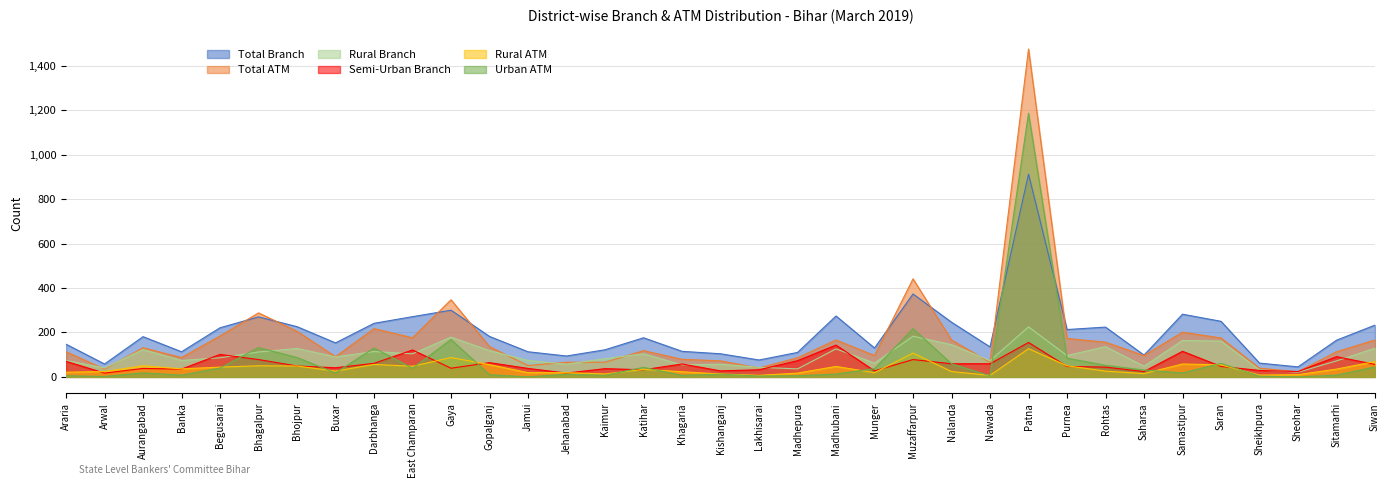

Reading left to right, list all the values displayed in this chart.

Total Branch: Araria=147	Arwal=58	Aurangabad=181	Banka=113	Begusarai=221	Bhagalpur=270	Bhojpur=226	Buxar=153	Darbhanga=241	East Champaran=271	Gaya=300	Gopalganj=182	Jamui=113	Jehanabad=94	Kaimur=122	Katihar=176	Khagaria=115	Kishanganj=104	Lakhisarai=76	Madhepura=110	Madhubani=274	Munger=130	Muzaffarpur=373	Nalanda=246	Nawada=135	Patna=912	Purnea=213	Rohtas=224	Saharsa=98	Samastipur=282	Saran=250	Sheikhpura=62	Sheohar=45	Sitamarhi=165	Siwan=233
Total ATM: Araria=113	Arwal=35	Aurangabad=131	Banka=87	Begusarai=184	Bhagalpur=288	Bhojpur=205	Buxar=91	Darbhanga=217	East Champaran=176	Gaya=347	Gopalganj=136	Jamui=51	Jehanabad=66	Kaimur=66	Katihar=118	Khagaria=79	Kishanganj=72	Lakhisarai=40	Madhepura=86	Madhubani=166	Munger=96	Muzaffarpur=441	Nalanda=166	Nawada=65	Patna=1475	Purnea=173	Rohtas=156	Saharsa=96	Samastipur=201	Saran=175	Sheikhpura=39	Sheohar=23	Sitamarhi=113	Siwan=166
Rural Branch: Araria=74	Arwal=40	Aurangabad=123	Banka=74	Begusarai=86	Bhagalpur=112	Bhojpur=128	Buxar=90	Darbhanga=114	East Champaran=104	Gaya=179	Gopalganj=118	Jamui=74	Jehanabad=57	Kaimur=82	Katihar=104	Khagaria=54	Kishanganj=57	Lakhisarai=43	Madhepura=36	Madhubani=126	Munger=62	Muzaffarpur=183	Nalanda=145	Nawada=73	Patna=225	Purnea=96	Rohtas=136	Saharsa=48	Samastipur=164	Saran=161	Sheikhpura=31	Sheohar=21	Sitamarhi=72	Siwan=129
Semi-Urban Branch: Araria=70	Arwal=17	Aurangabad=38	Banka=35	Begusarai=101	Bhagalpur=78	Bhojpur=49	Buxar=41	Darbhanga=61	East Champaran=121	Gaya=39	Gopalganj=64	Jamui=38	Jehanabad=17	Kaimur=37	Katihar=32	Khagaria=58	Kishanganj=27	Lakhisarai=32	Madhepura=73	Madhubani=143	Munger=27	Muzaffarpur=78	Nalanda=59	Nawada=59	Patna=155	Purnea=47	Rohtas=44	Saharsa=24	Samastipur=115	Saran=47	Sheikhpura=29	Sheohar=24	Sitamarhi=91	Siwan=56
Rural ATM: Araria=21	Arwal=24	Aurangabad=50	Banka=36	Begusarai=44	Bhagalpur=50	Bhojpur=49	Buxar=26	Darbhanga=56	East Champaran=48	Gaya=87	Gopalganj=55	Jamui=19	Jehanabad=19	Kaimur=13	Katihar=34	Khagaria=23	Kishanganj=13	Lakhisarai=7	Madhepura=17	Madhubani=47	Munger=19	Muzaffarpur=107	Nalanda=24	Nawada=7	Patna=127	Purnea=50	Rohtas=26	Saharsa=15	Samastipur=58	Saran=54	Sheikhpura=8	Sheohar=10	Sitamarhi=35	Siwan=69
Urban ATM: Araria=5	Arwal=2	Aurangabad=18	Banka=8	Begusarai=40	Bhagalpur=132	Bhojpur=87	Buxar=18	Darbhanga=130	East Champaran=39	Gaya=168	Gopalganj=10	Jamui=0	Jehanabad=12	Kaimur=7	Katihar=43	Khagaria=7	Kishanganj=12	Lakhisarai=4	Madhepura=5	Madhubani=13	Munger=37	Muzaffarpur=217	Nalanda=59	Nawada=5	Patna=1186	Purnea=84	Rohtas=52	Saharsa=31	Samastipur=18	Saran=61	Sheikhpura=3	Sheohar=0	Sitamarhi=8	Siwan=45